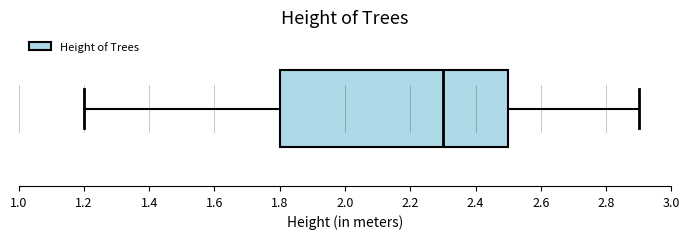

Where does the median line of the box sit on the x-axis? The values are not printed on the chart, so give them approximately, as read against the axis.

2.3